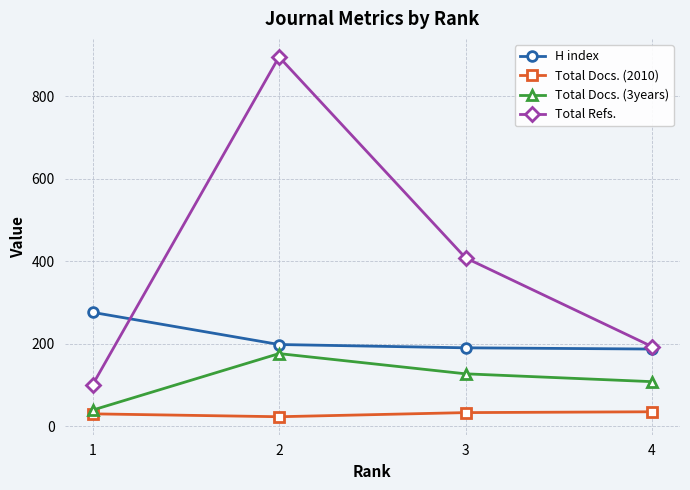

Which series has the largest total across all categories?

Total Refs.